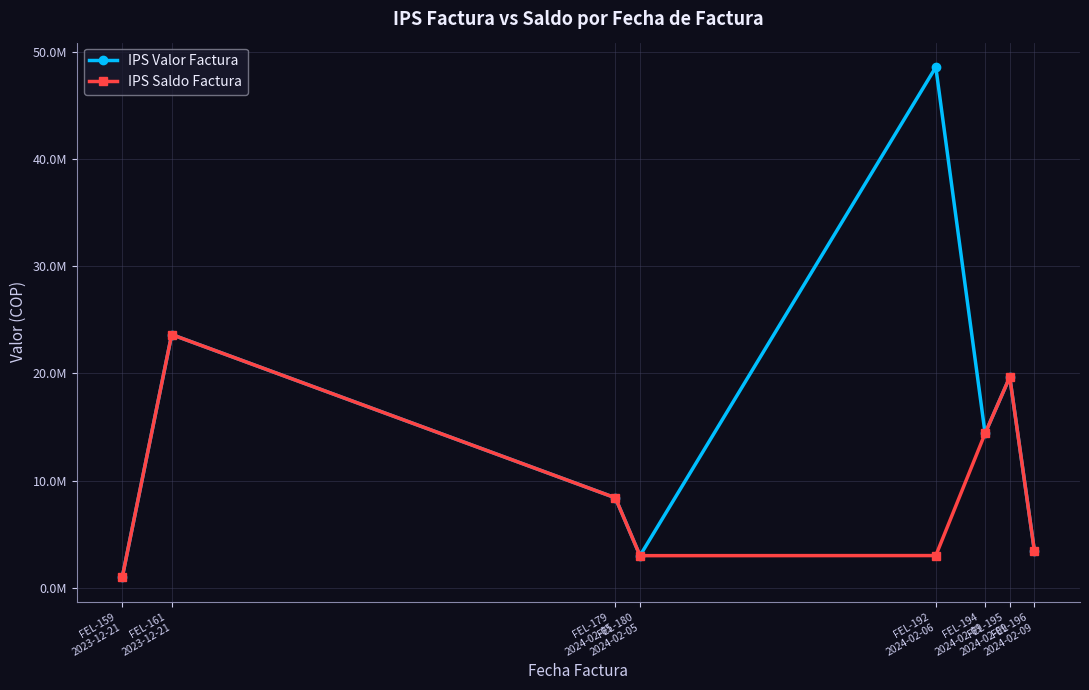

What is the difference between the IPS Saldo Factura values at FEL-195
2024-02-09 and FEL-159
2023-12-21?

18604746